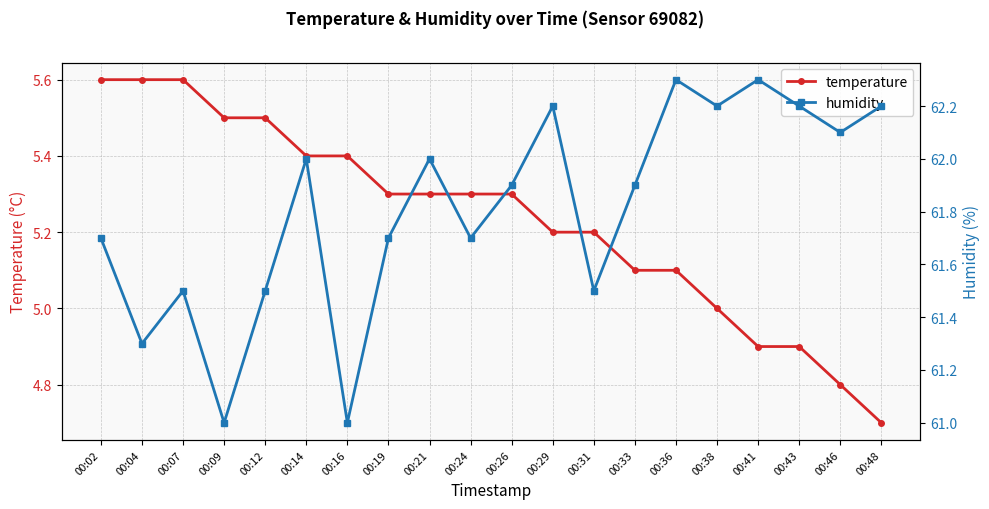

The value of temperature at 00:07 is 3.6. True or false?

False